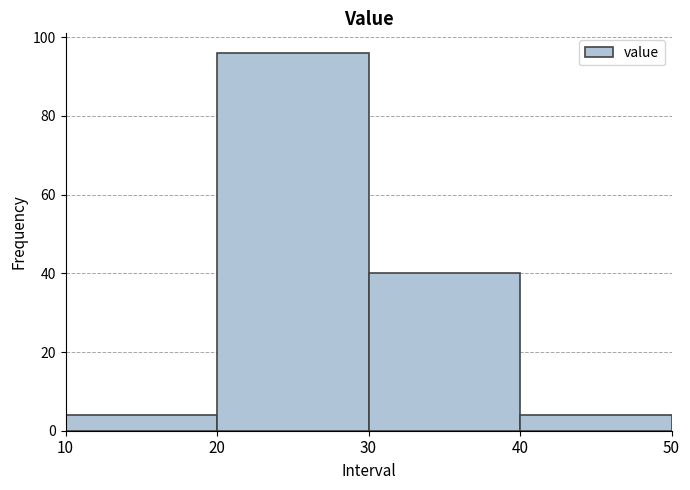

Which range on the x-axis has the tallest bar?

20 to 30